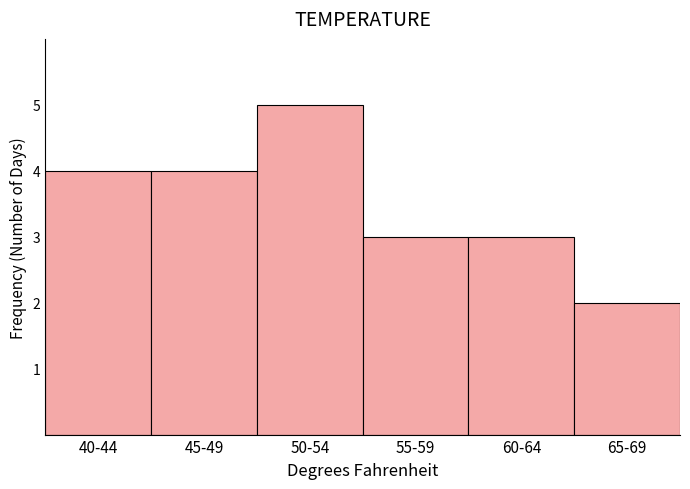

Reading left to right, list all the values displayed in this chart.

40-44=4	45-49=4	50-54=5	55-59=3	60-64=3	65-69=2